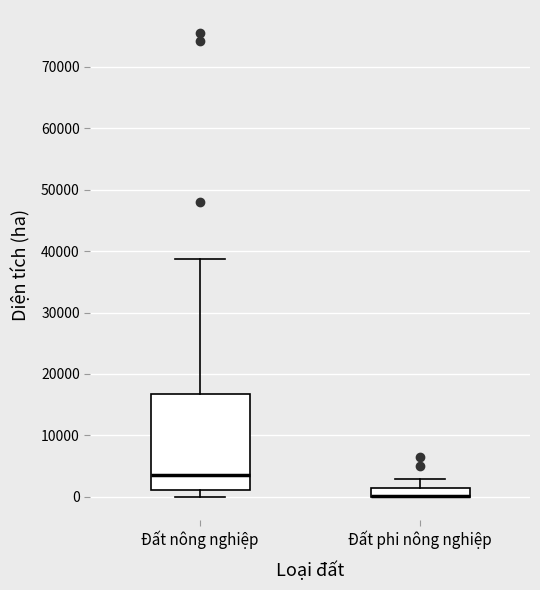

Which box is the tallest, from its lower edge to its upper edge?

Đất nông nghiệp